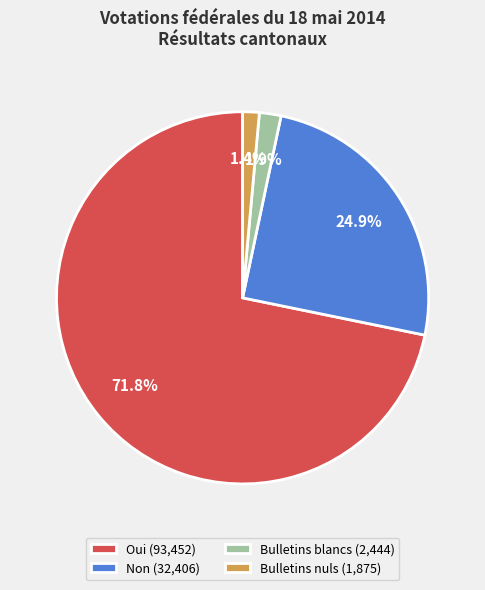

How many slices are in this pie chart?

4